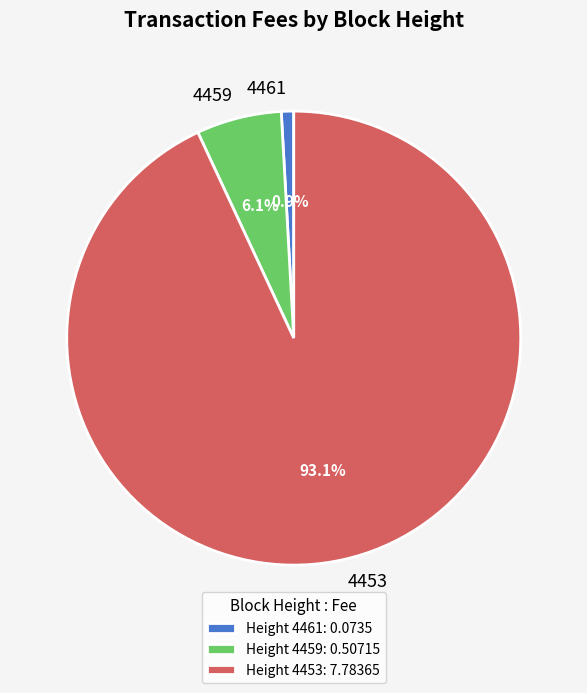

Does 4461 represent more than half of the total?

No